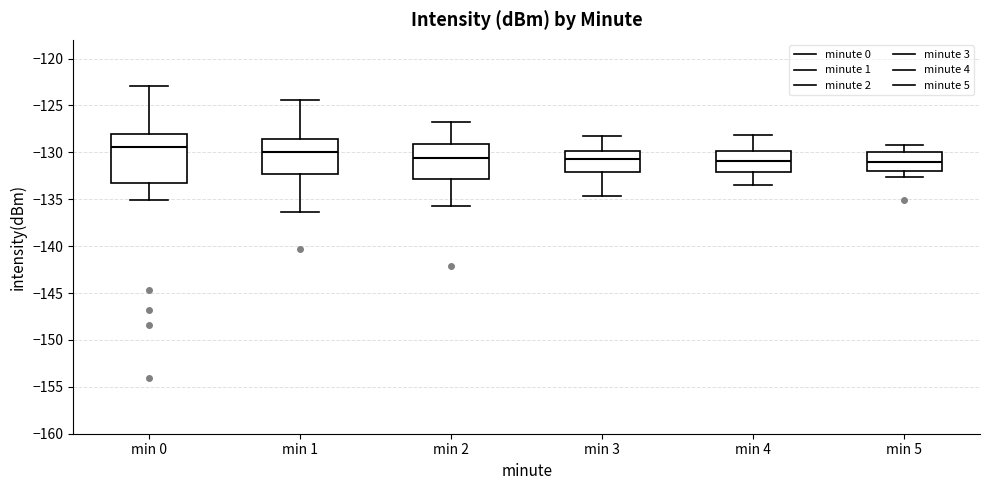

Reading left to right, read every box against the y-axis: the position of its median line, the range the box covers, and the ends of its whiskers. The values are not printed on the chart, so give them approximately, as read against the axis.

min 0: median -129.5, box -133.0 to -128.0, whiskers -135.0 to -123.0
min 1: median -130.0, box -132.5 to -128.5, whiskers -136.5 to -124.5
min 2: median -130.5, box -133.0 to -129.0, whiskers -135.5 to -127.0
min 3: median -130.5, box -132.0 to -130.0, whiskers -134.5 to -128.5
min 4: median -131.0, box -132.0 to -130.0, whiskers -133.5 to -128.0
min 5: median -131.0, box -132.0 to -130.0, whiskers -132.5 to -129.0